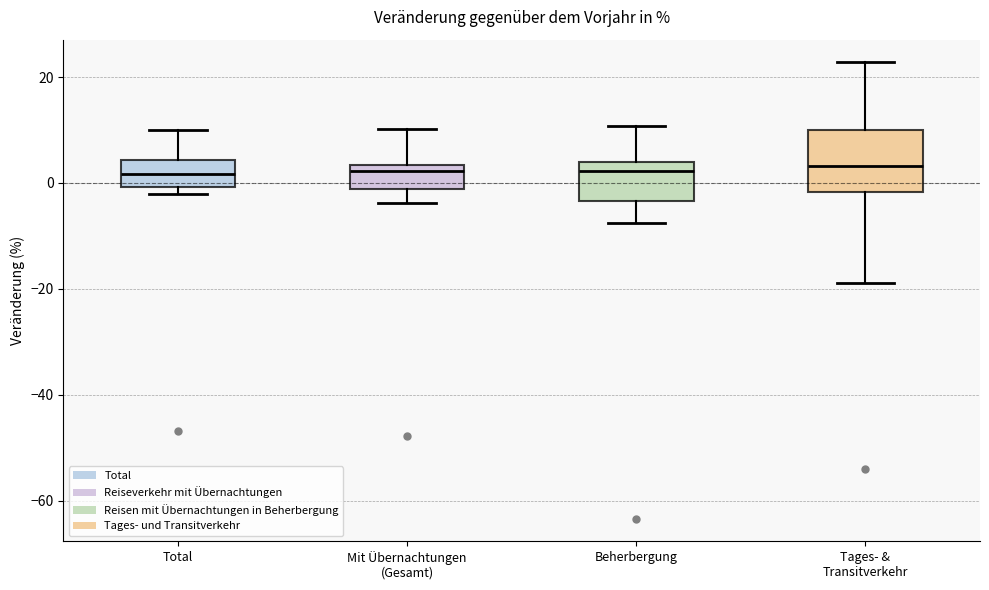

Reading left to right, read every box against the y-axis: the position of its median line, the range the box covers, and the ends of its whiskers. The values are not printed on the chart, so give them approximately, as read against the axis.

Total: median 2, box 0 to 4, whiskers -2 to 10
Mit Übernachtungen (Gesamt): median 2, box -2 to 4, whiskers -4 to 10
Beherbergung: median 2, box -4 to 4, whiskers -8 to 10
Tages- & Transitverkehr: median 4, box -2 to 10, whiskers -18 to 22